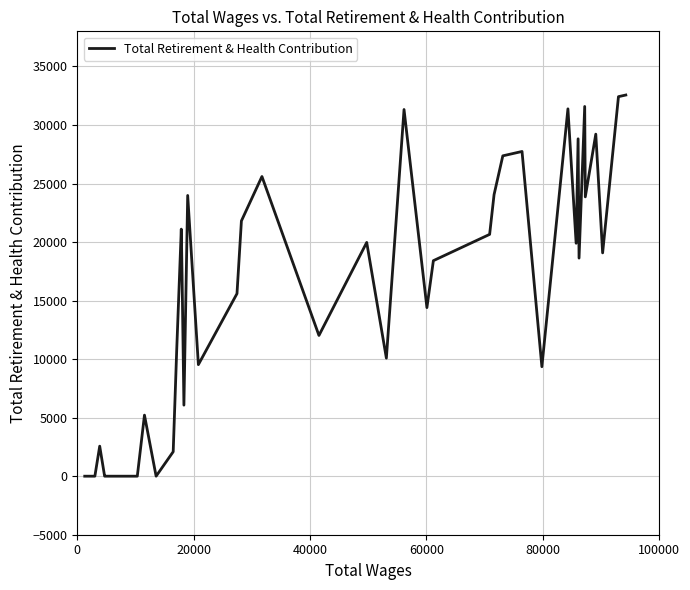

What is the greatest value displayed?

32560